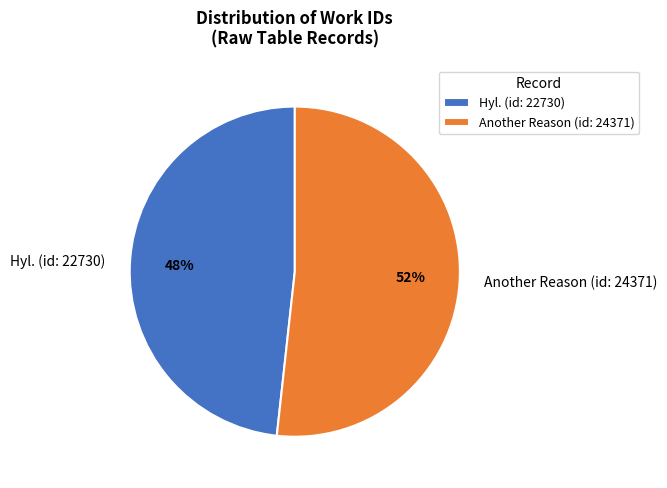

What is the ratio of the value at Hyl. (id: 22730) to the value at Another Reason (id: 24371)?

0.9